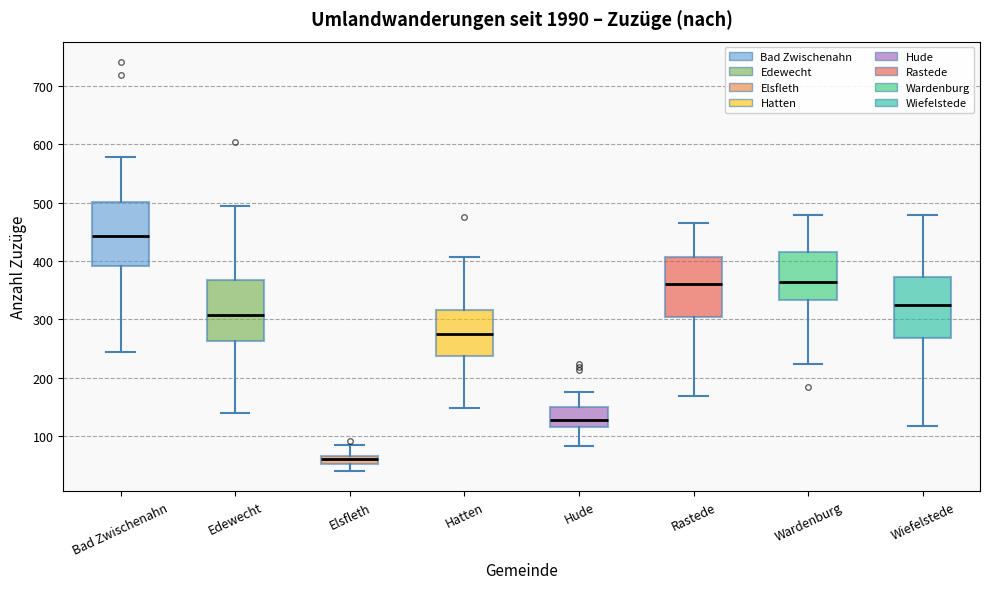

Where is the lower edge of the box for Wiefelstede on the y-axis? The values are not printed on the chart, so give them approximately, as read against the axis.

270